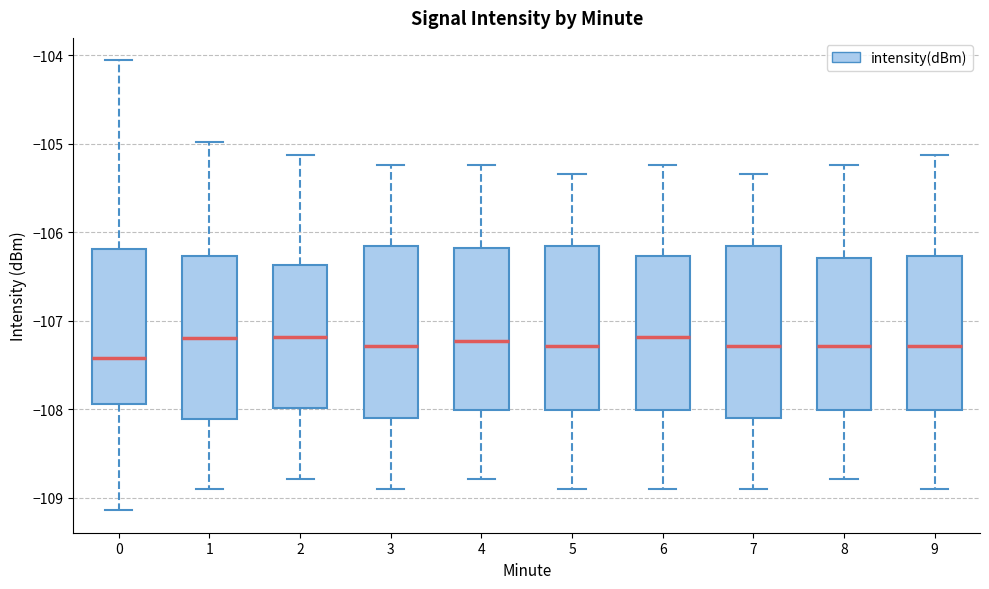

Reading left to right, read every box against the y-axis: the position of its median line, the range the box covers, and the ends of its whiskers. The values are not printed on the chart, so give them approximately, as read against the axis.

0: median -107.4, box -107.9 to -106.2, whiskers -109.1 to -104.1
1: median -107.2, box -108.1 to -106.3, whiskers -108.9 to -105.0
2: median -107.2, box -108.0 to -106.4, whiskers -108.8 to -105.1
3: median -107.3, box -108.1 to -106.2, whiskers -108.9 to -105.2
4: median -107.2, box -108.0 to -106.2, whiskers -108.8 to -105.2
5: median -107.3, box -108.0 to -106.2, whiskers -108.9 to -105.3
6: median -107.2, box -108.0 to -106.3, whiskers -108.9 to -105.2
7: median -107.3, box -108.1 to -106.2, whiskers -108.9 to -105.3
8: median -107.3, box -108.0 to -106.3, whiskers -108.8 to -105.2
9: median -107.3, box -108.0 to -106.3, whiskers -108.9 to -105.1